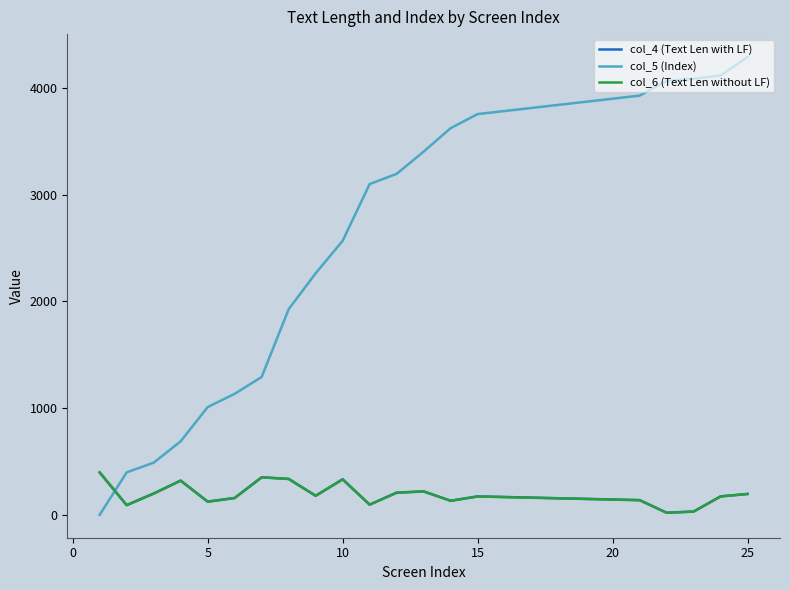

What is the highest value of the col_6 (Text Len without LF) series?

397